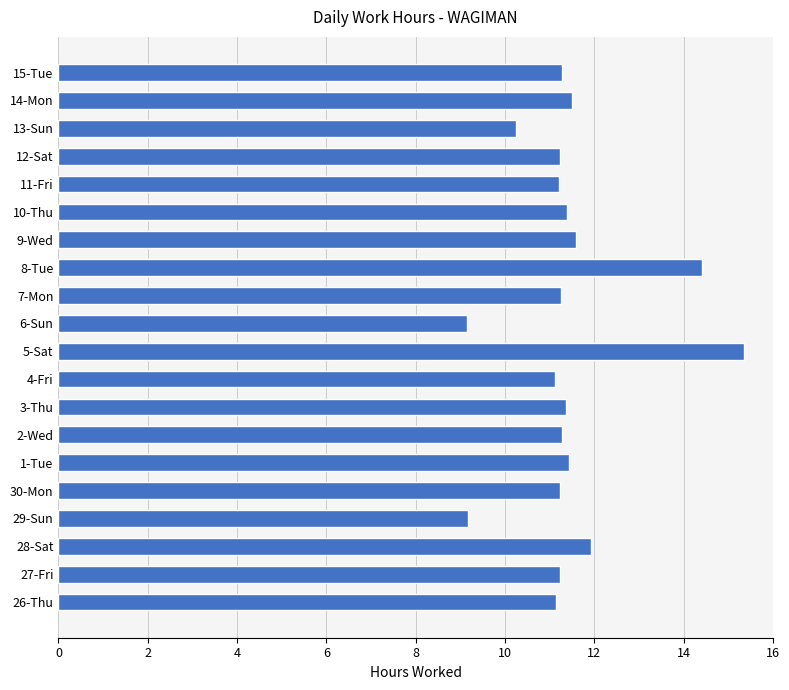

What is the approximate value at 13-Sun?

10.2